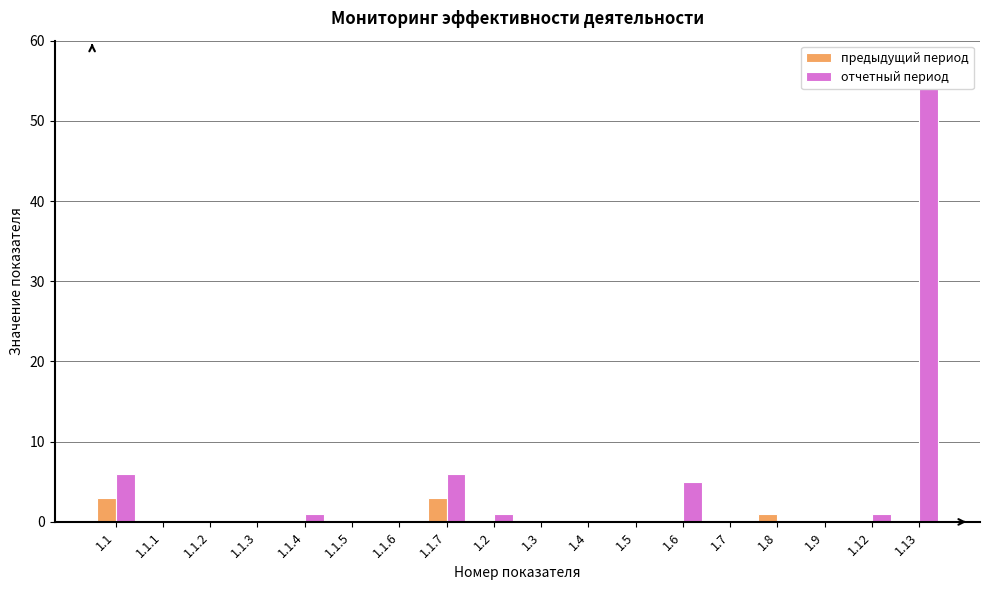

Which series changed the most between 1.1 and 1.12?

отчетный период